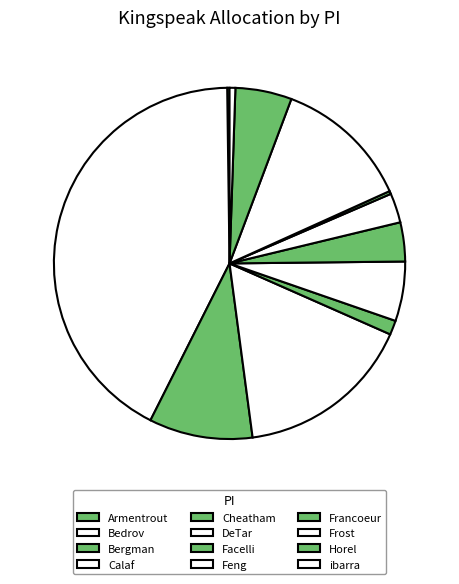

Which slice is the largest?

Bedrov